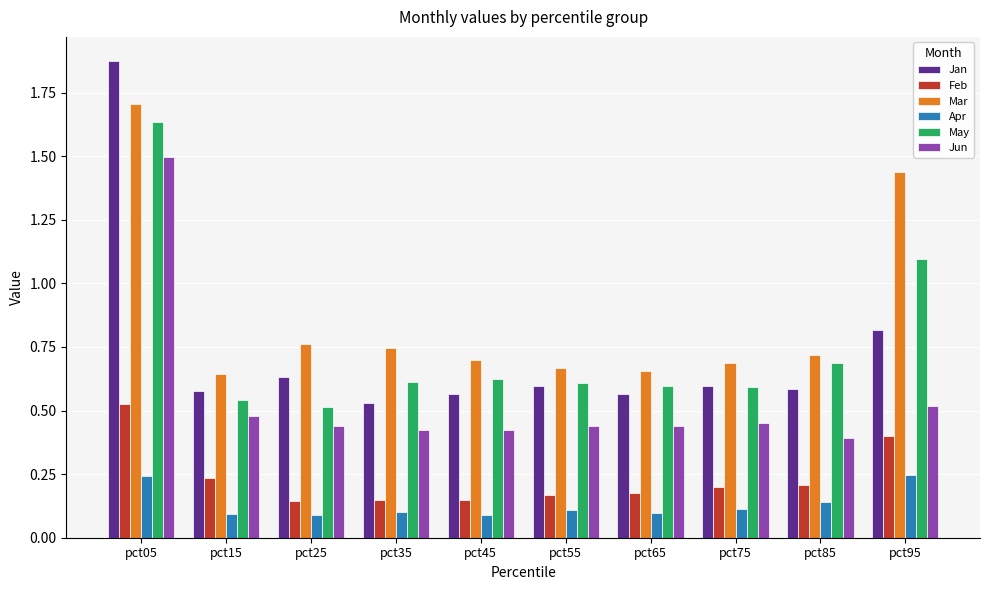

What is the total value across all series at pct45?

2.5